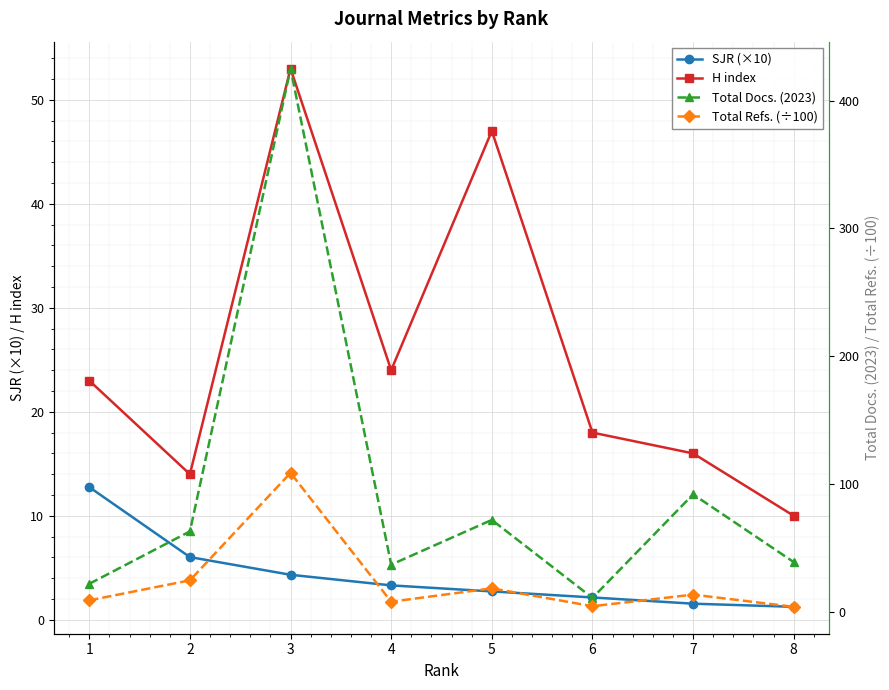

In Total Refs. (÷100), how many points are higher than both neighbors (excluding endpoints)?

3